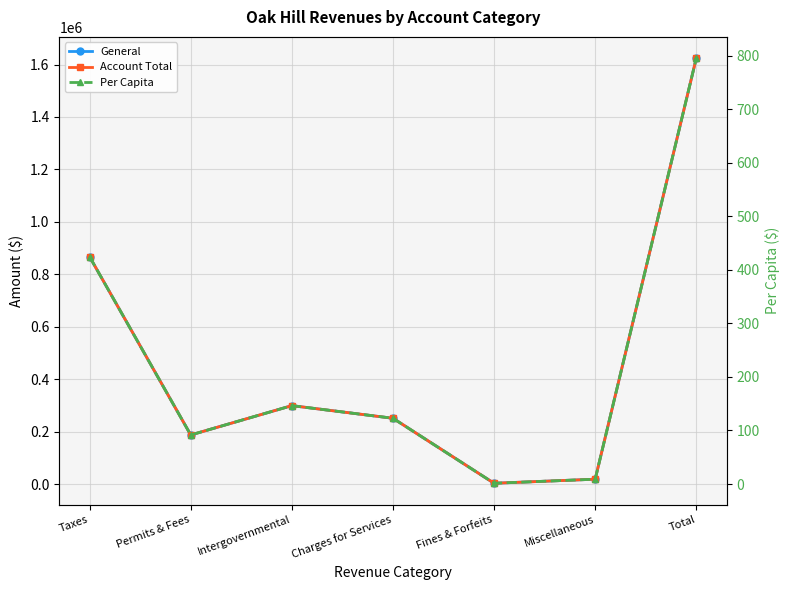

Reading left to right, list all the values displayed in this chart.

General: 866607.0	187059.0	298963.0	250734.0	2813.0	18312.0	1624488.0
Account Total: 866607.0	187059.0	298963.0	250734.0	2813.0	18312.0	1624488.0
Per Capita: 424.6	91.7	146.5	122.8	1.4	9.0	795.9